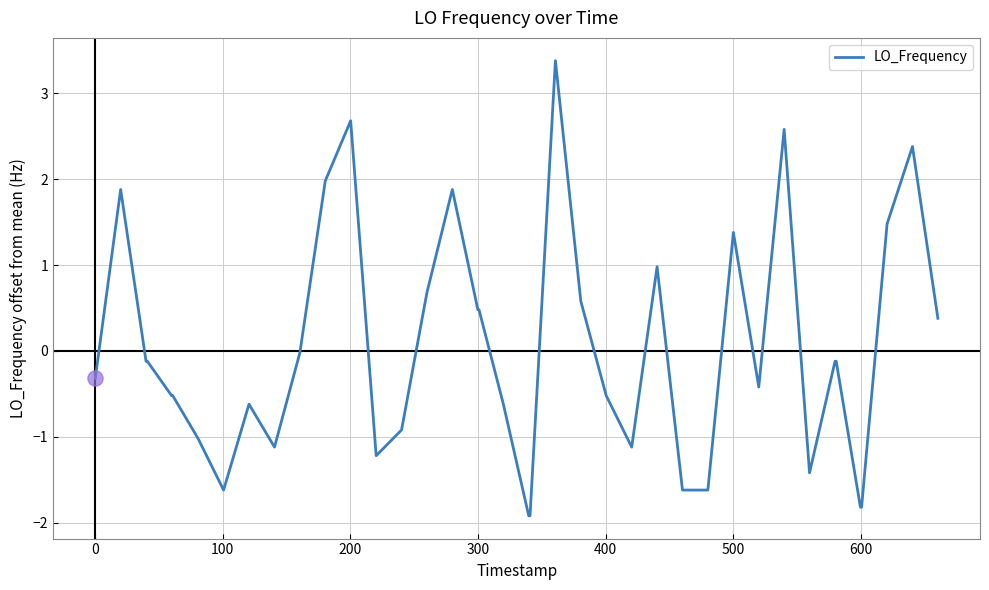

What is the difference between the maximum and minimum values?

5.3